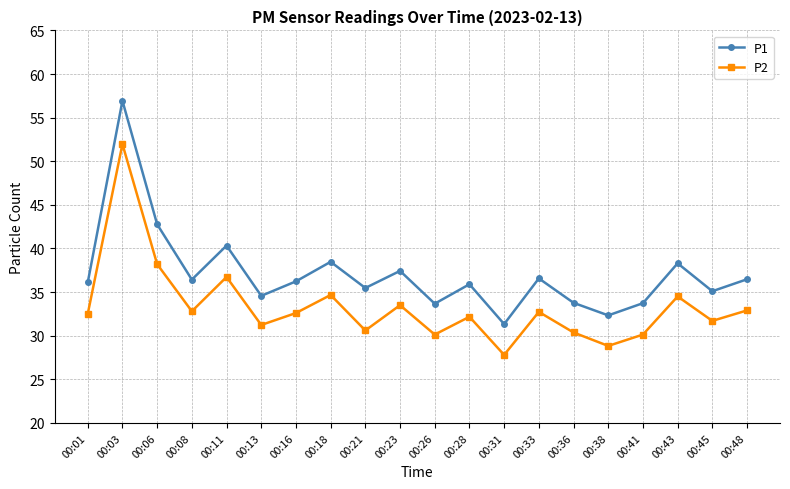

Between 00:06 and 00:28, which series saw the biggest shift?

P1